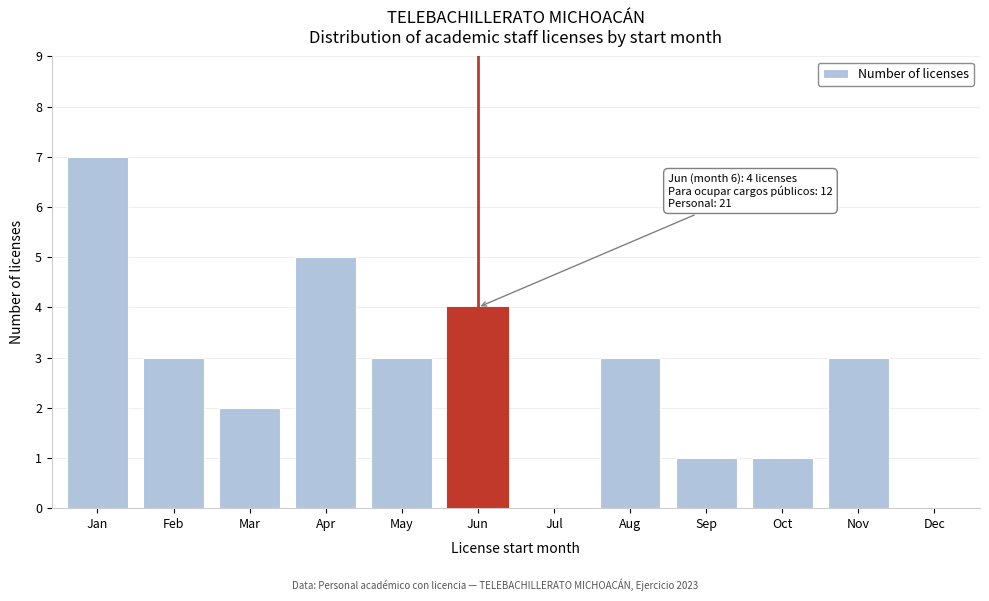

Reading left to right, extract all data points from this chart.

Jan=7	Feb=3	Mar=2	Apr=5	May=3	Jun=4	Jul=0	Aug=3	Sep=1	Oct=1	Nov=3	Dec=0